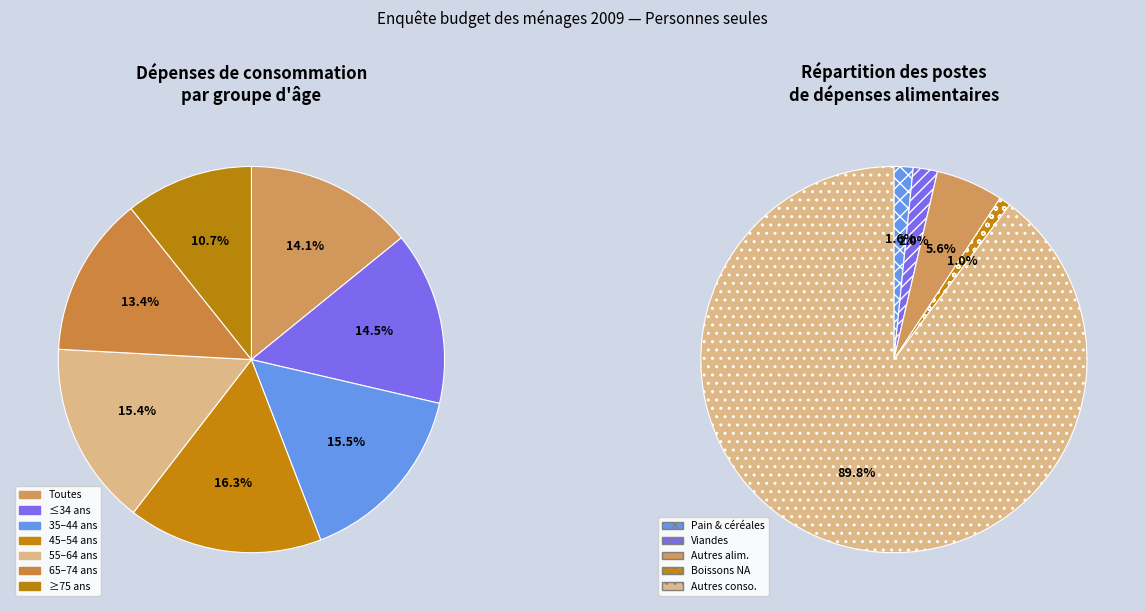

What is the change in value from Produits alimentaires et boissons non alcoolisées to Viandes?

-303.1